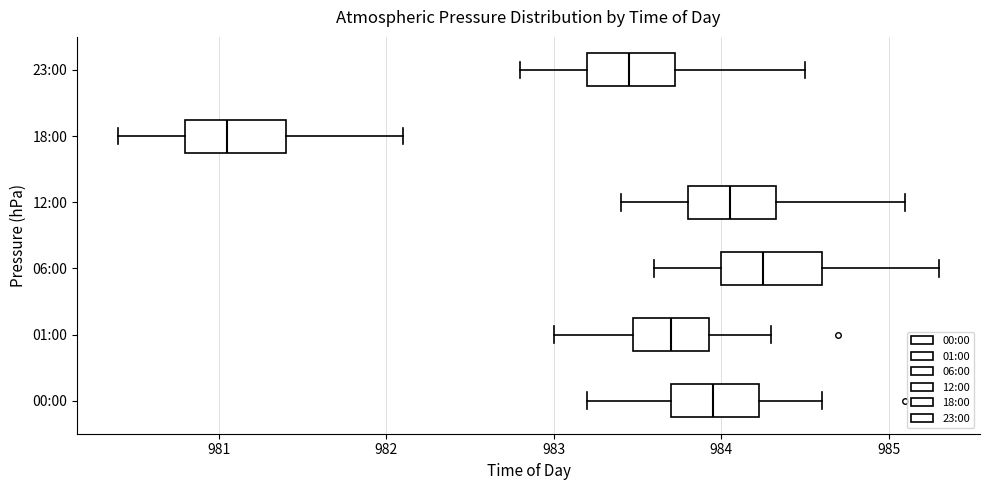

Which box has the furthest to the left median line?

18:00